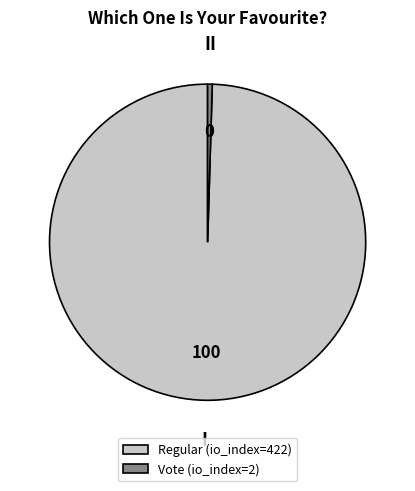

The Regular (io_index=422) slice represents 85% of the pie. True or false?

False